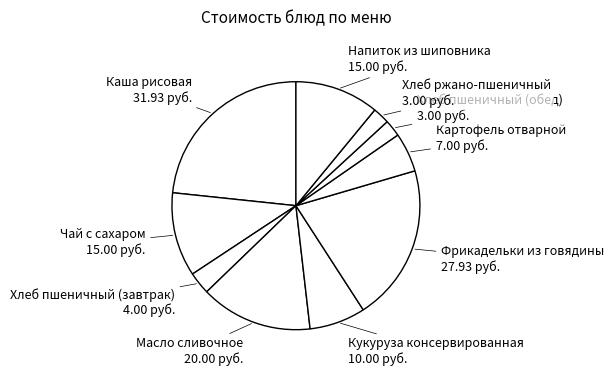

Combined, do Масло сливочное and Хлеб ржано-пшеничный account for over 50%?

No